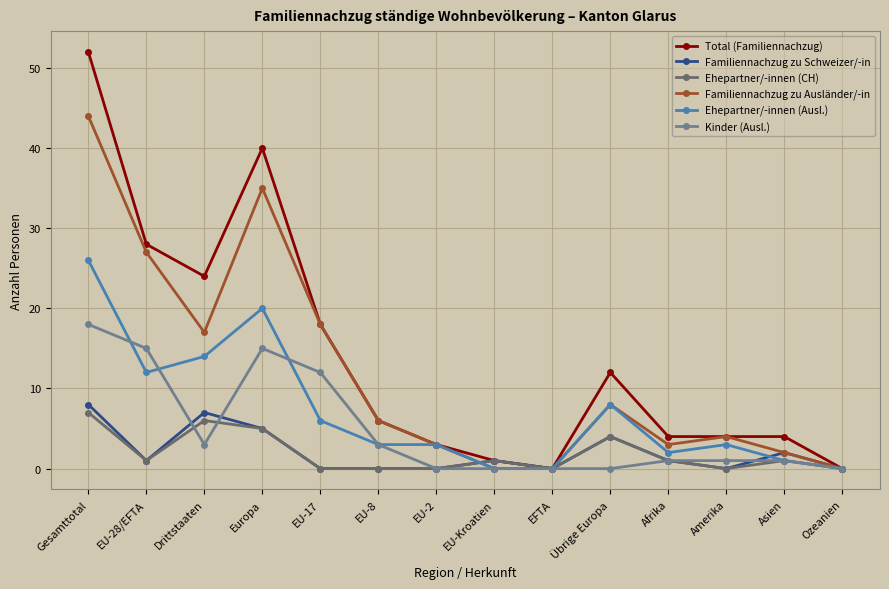

Reading right to left, what are all the values shown in this chart?

Total (Familiennachzug): 0	4	4	4	12	0	1	3	6	18	40	24	28	52
Familiennachzug zu Schweizer/-in: 0	2	0	1	4	0	1	0	0	0	5	7	1	8
Ehepartner/-innen (CH): 0	1	0	1	4	0	1	0	0	0	5	6	1	7
Familiennachzug zu Ausländer/-in: 0	2	4	3	8	0	0	3	6	18	35	17	27	44
Ehepartner/-innen (Ausl.): 0	1	3	2	8	0	0	3	3	6	20	14	12	26
Kinder (Ausl.): 0	1	1	1	0	0	0	0	3	12	15	3	15	18